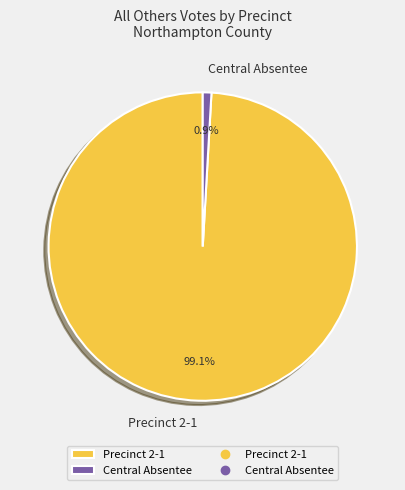

How many segments does this pie chart have?

2